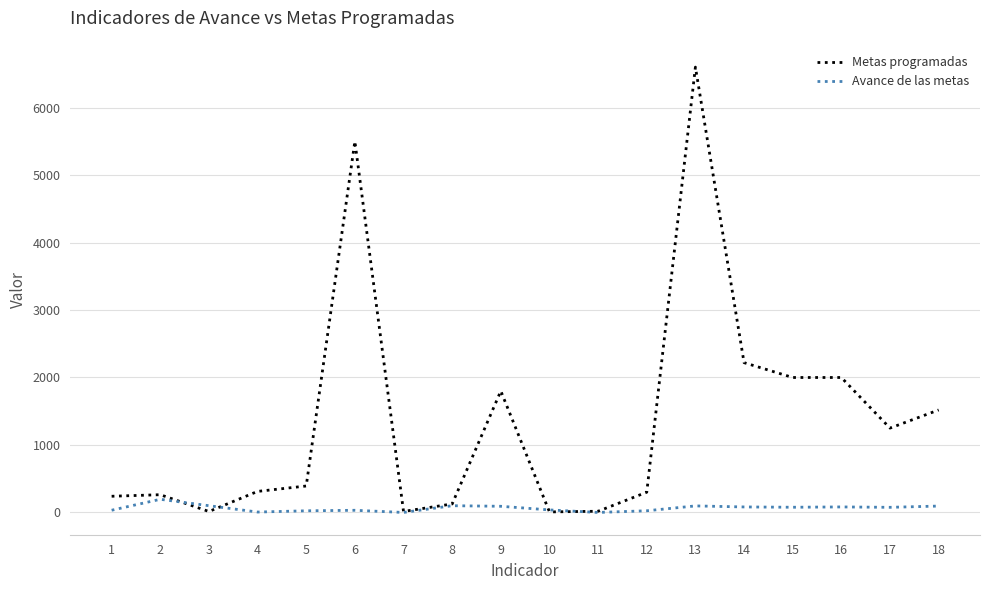

What is the sum of the Metas programadas values at 10 and 18?

1527.0